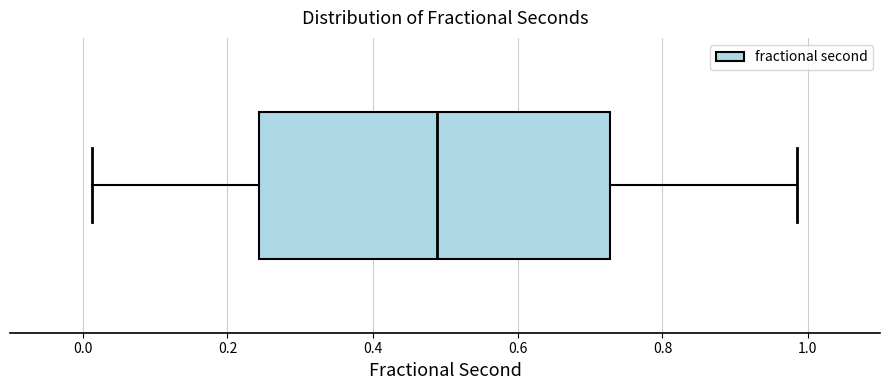

Transcribe this box plot: give where the median line is, the range the box spans, and where the two whiskers end, as read against the x-axis. The values are not printed on the chart, so give them approximately, as read against the axis.

median 0.48, box 0.24 to 0.72, whiskers 0.02 to 0.98